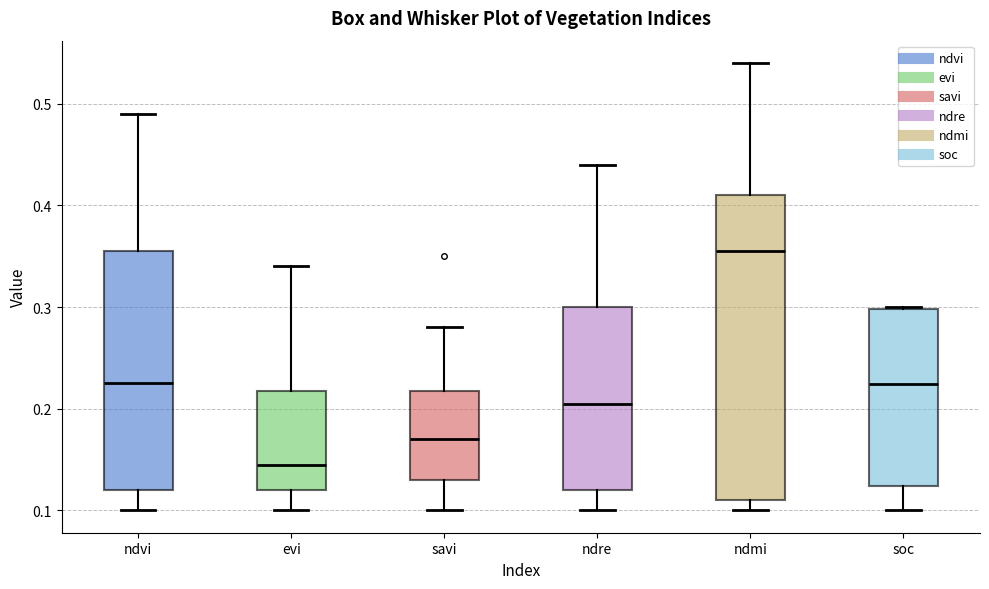

Comparing the boxes themselves (not the whiskers), which one is the tallest?

ndmi